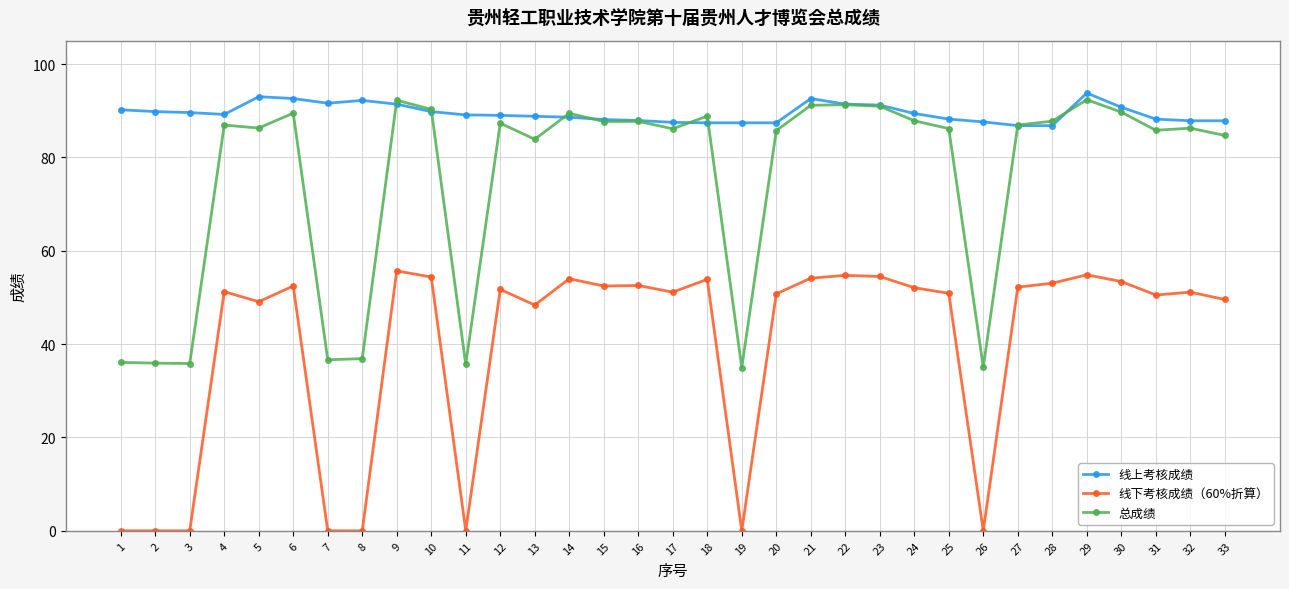

True or false: 线下考核成绩（60%折算） and 线上考核成绩 cross at least once.

False